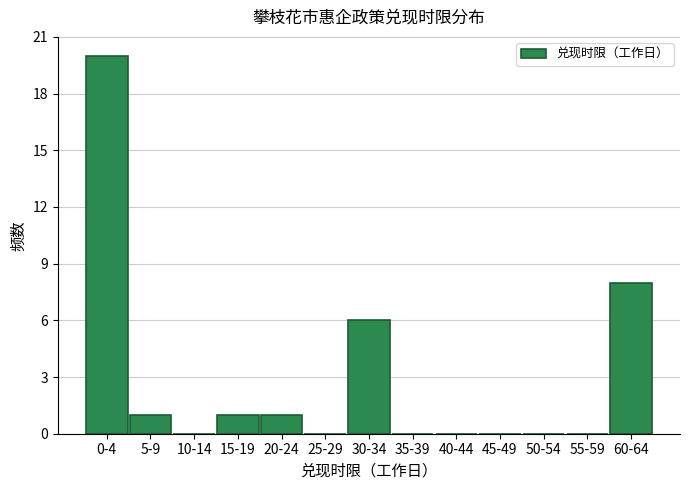

Reading left to right, extract all data points from this chart.

0-4=20	5-9=1	10-14=0	15-19=1	20-24=1	25-29=0	30-34=6	35-39=0	40-44=0	45-49=0	50-54=0	55-59=0	60-64=8